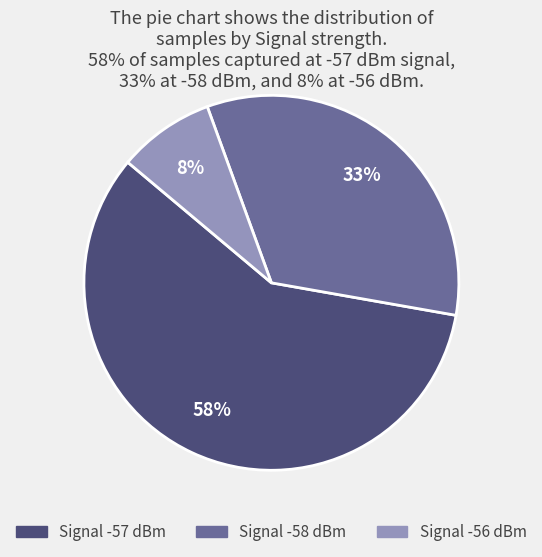

To the nearest percent, what is the average slice percentage?

33%